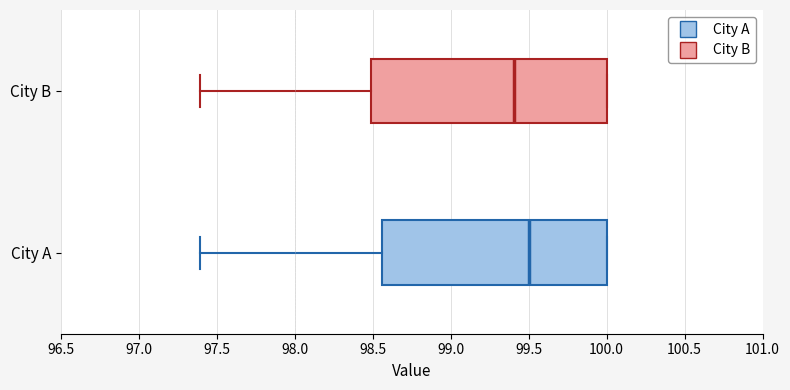

Where is the left edge of the box for City A on the x-axis? The values are not printed on the chart, so give them approximately, as read against the axis.

98.55